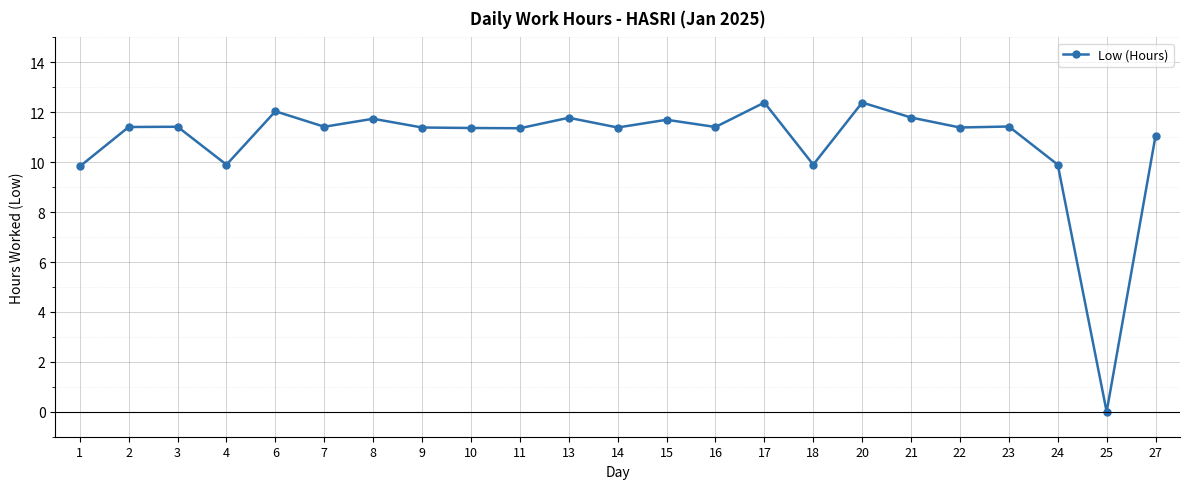

What is the difference between the second highest and minimum values?

12.4